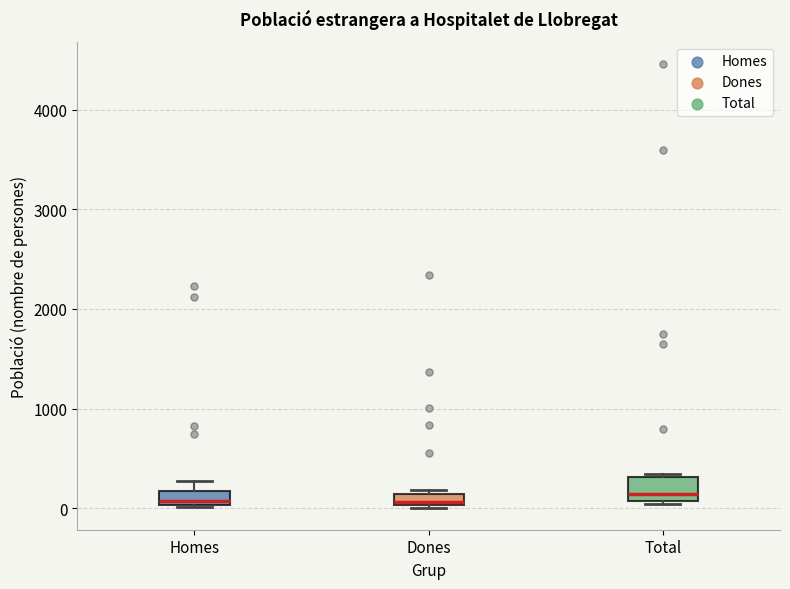

Where is the upper edge of the box for Dones on the y-axis? The values are not printed on the chart, so give them approximately, as read against the axis.

100